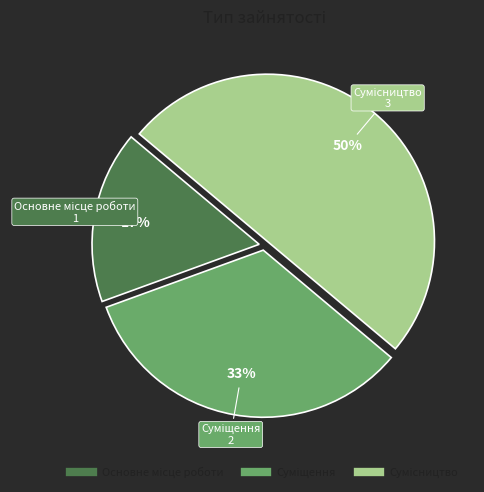

To the nearest percent, what is the average slice percentage?

33%